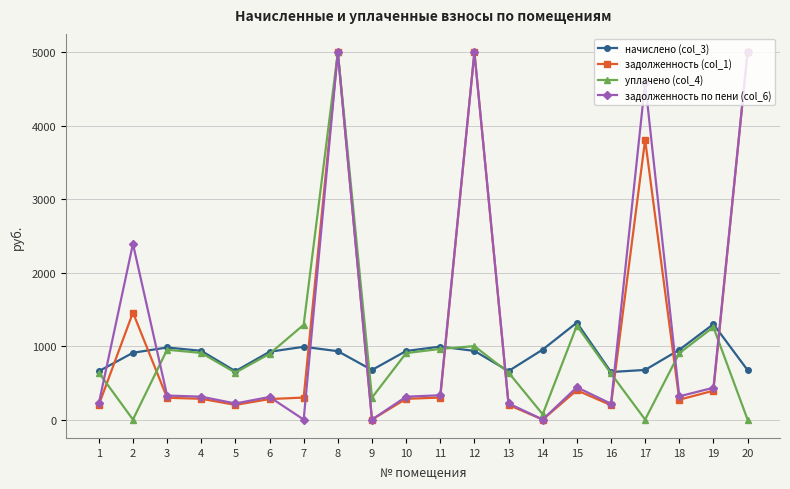

What is the average value of the задолженность по пени (col_6) series?

1281.6